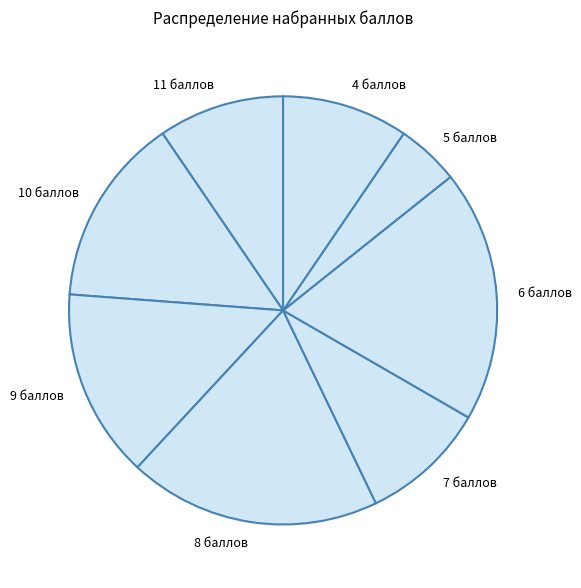

Does 9 баллов account for over 50% of the chart?

No